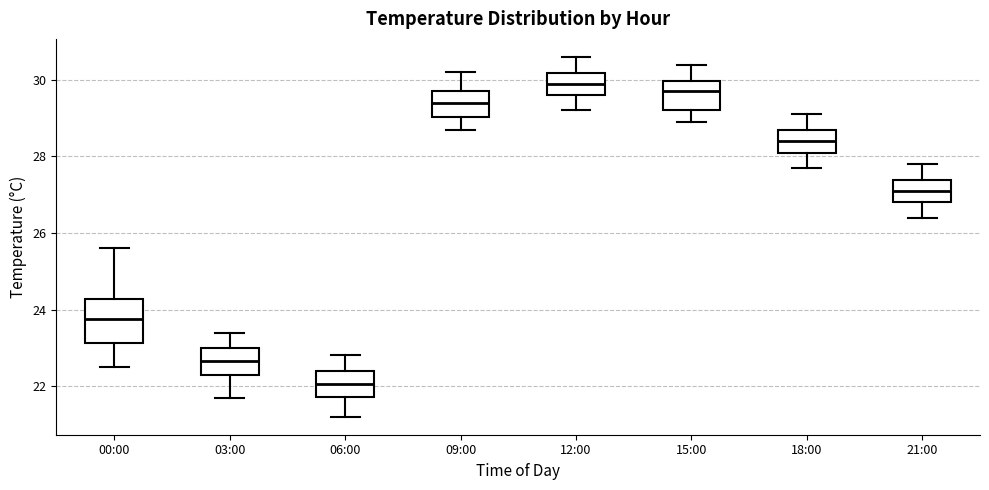

Reading left to right, read every box against the y-axis: the position of its median line, the range the box covers, and the ends of its whiskers. The values are not printed on the chart, so give them approximately, as read against the axis.

00:00: median 23.8, box 23.2 to 24.2, whiskers 22.6 to 25.6
03:00: median 22.6, box 22.4 to 23.0, whiskers 21.8 to 23.4
06:00: median 22.0, box 21.8 to 22.4, whiskers 21.2 to 22.8
09:00: median 29.4, box 29.0 to 29.8, whiskers 28.8 to 30.2
12:00: median 30.0, box 29.6 to 30.2, whiskers 29.2 to 30.6
15:00: median 29.8, box 29.2 to 30.0, whiskers 29.0 to 30.4
18:00: median 28.4, box 28.2 to 28.8, whiskers 27.8 to 29.2
21:00: median 27.2, box 26.8 to 27.4, whiskers 26.4 to 27.8